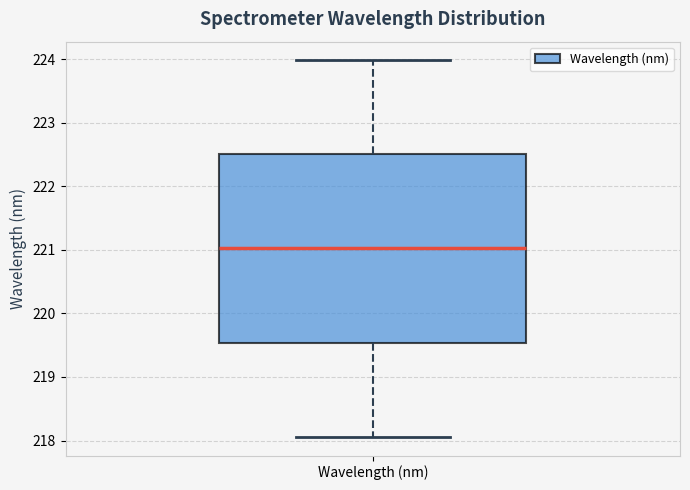

Where does the median line of the box for Wavelength (nm) sit on the y-axis? The values are not printed on the chart, so give them approximately, as read against the axis.

221.0